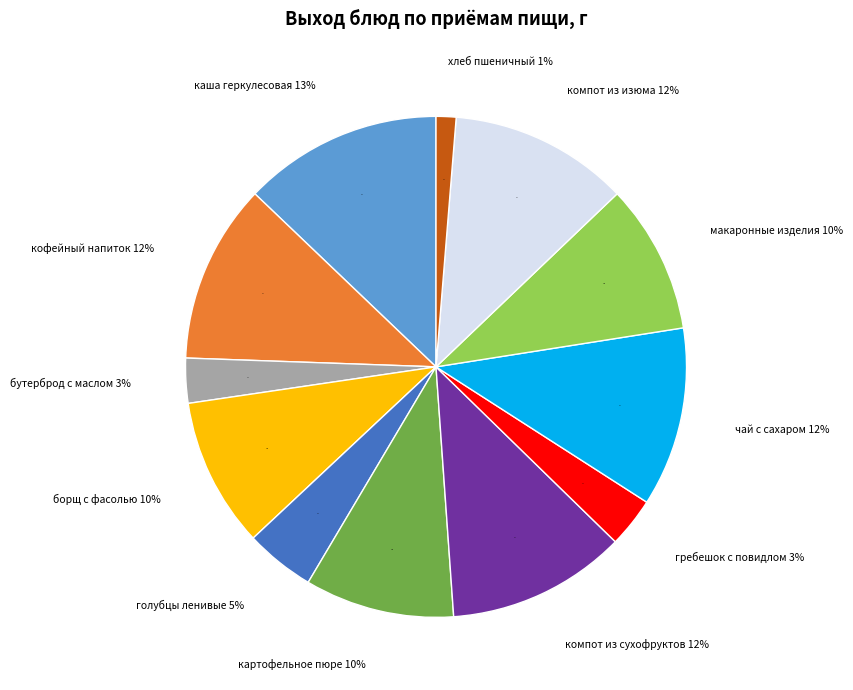

Which has a higher value, гребешок с повидлом or компот из изюма?

компот из изюма